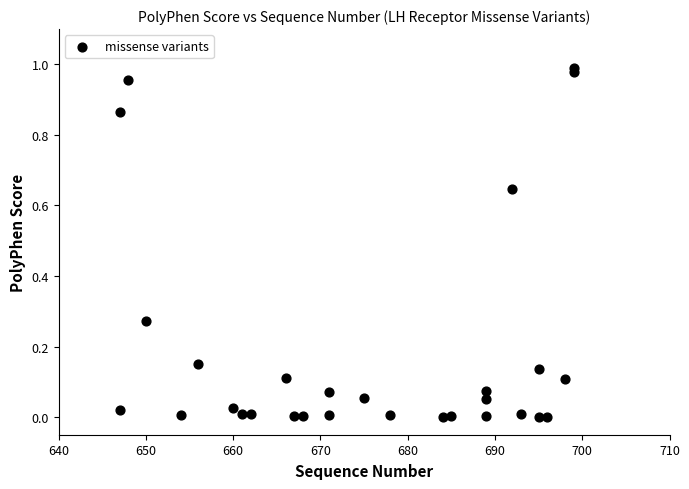

What is the range of X values (max minus min)?

52.0